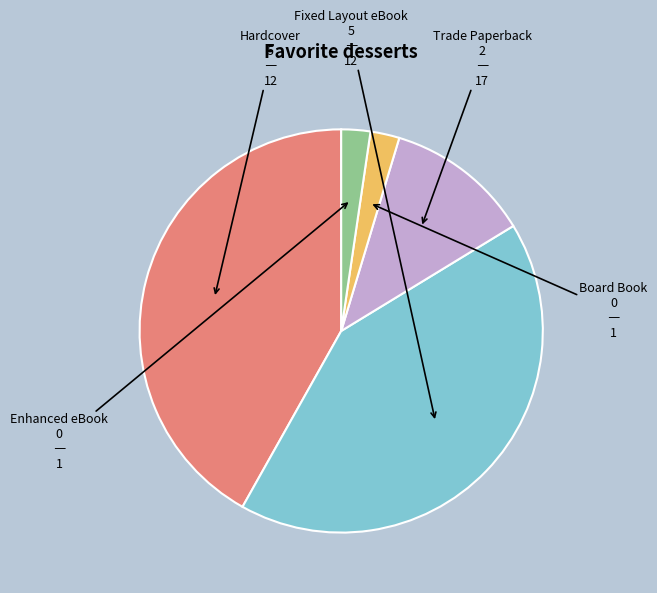

Is there any slice that represents more than half of the pie?

No